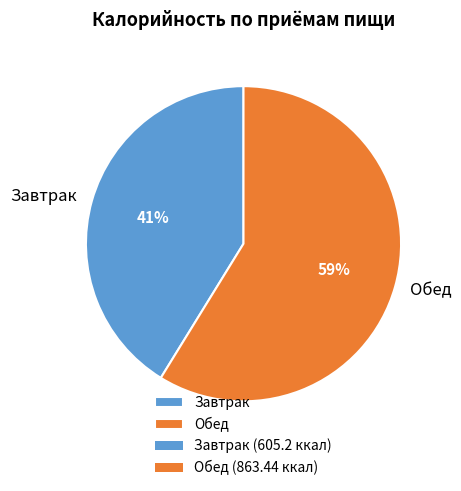

Between Завтрак and Обед, which is larger?

Обед